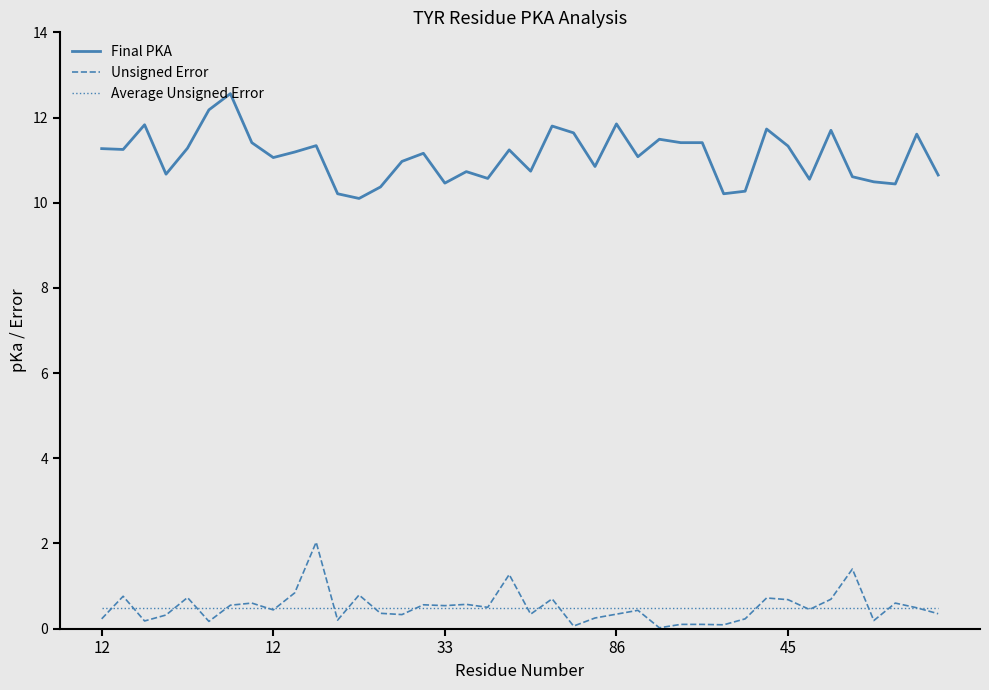

True or false: Final PKA and Average Unsigned Error cross at least once.

False